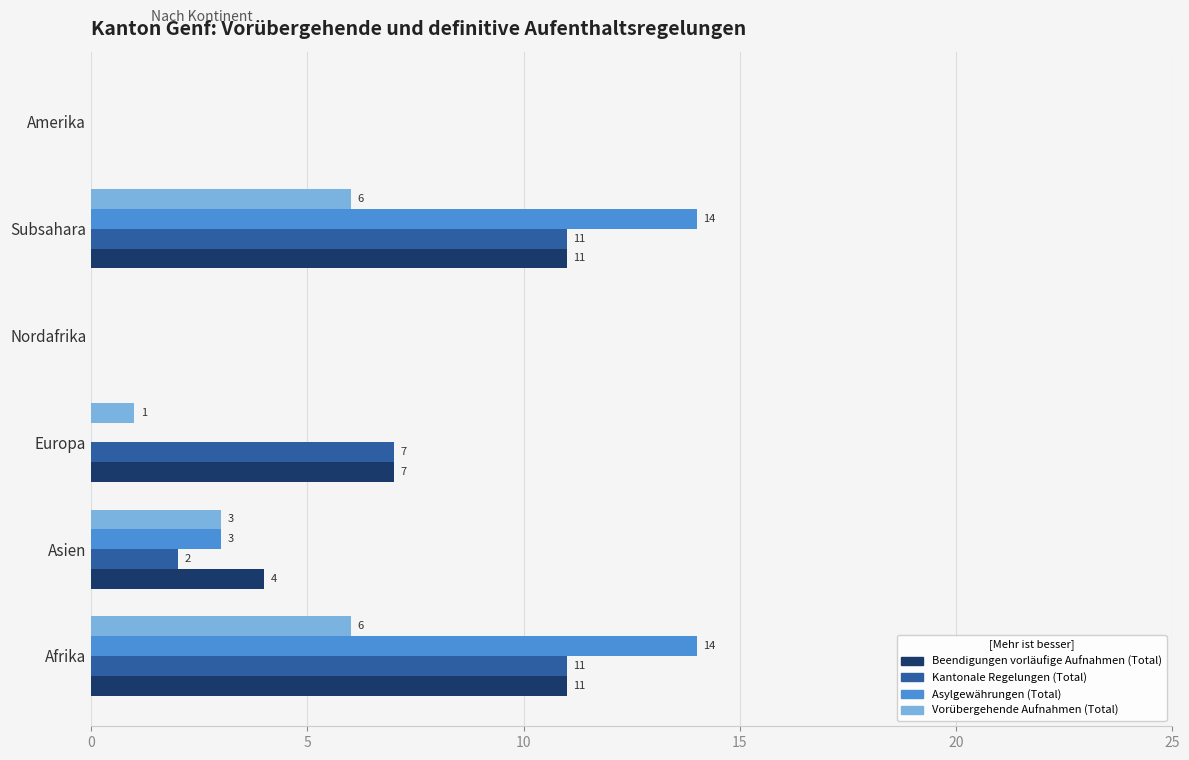

Is the value of Asylgewährungen (Total) at Subsahara greater than the value of Vorübergehende Aufnahmen (Total) at Amerika?

Yes